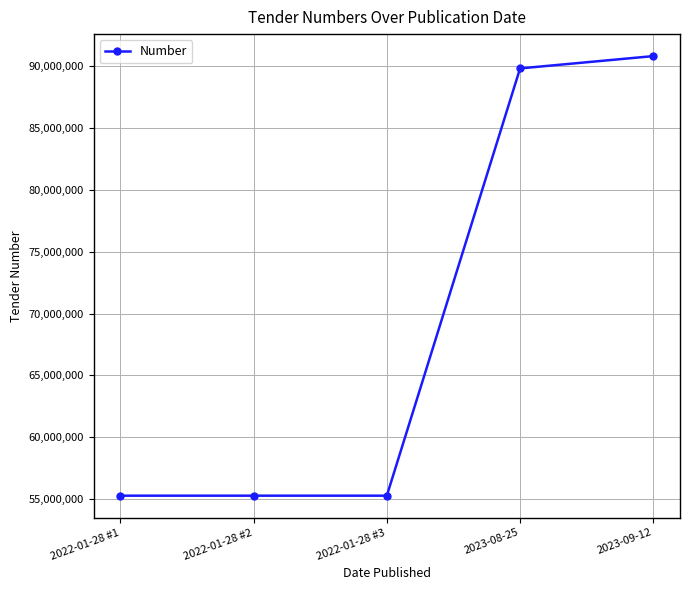

What is the difference between the values at 2022-01-28 #2 and 2023-08-25?

34557395